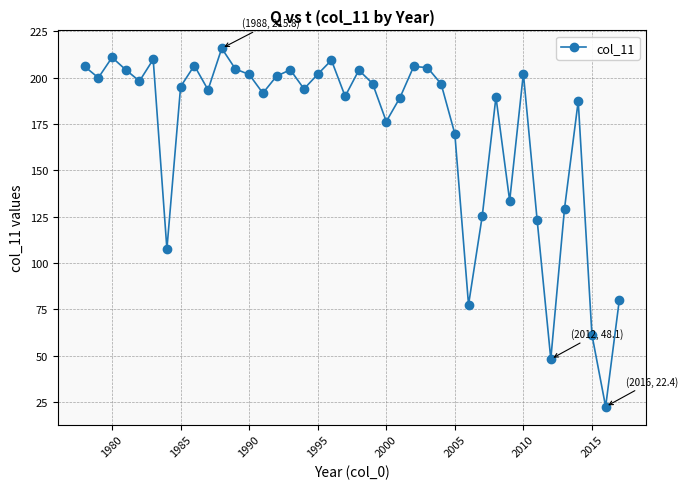

What is the greatest value displayed?

215.8